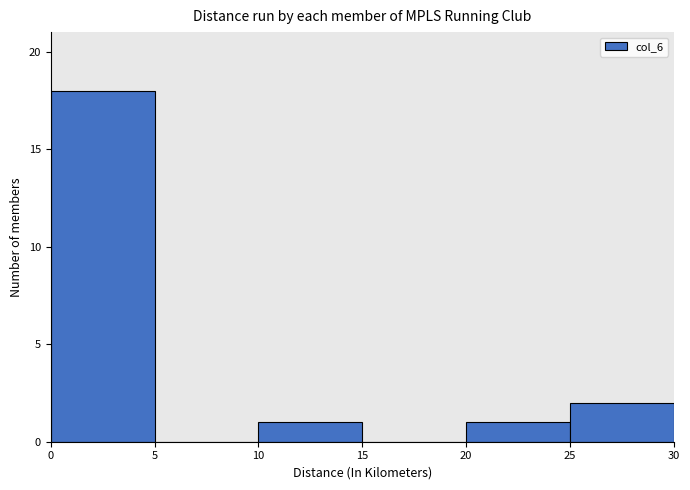

Over which range of the x-axis is the bar tallest?

0 to 5